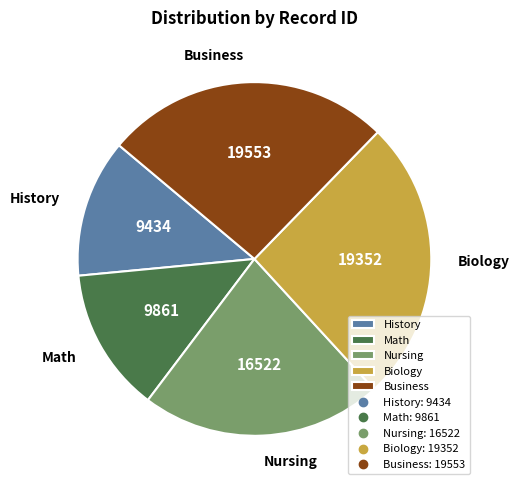

How many slices are in this pie chart?

5